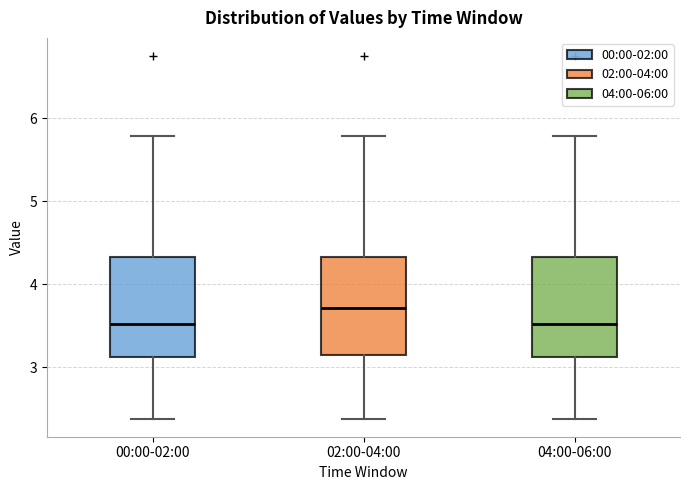

Reading left to right, read every box against the y-axis: the position of its median line, the range the box covers, and the ends of its whiskers. The values are not printed on the chart, so give them approximately, as read against the axis.

00:00-02:00: median 3.5, box 3.1 to 4.3, whiskers 2.4 to 5.8
02:00-04:00: median 3.7, box 3.1 to 4.3, whiskers 2.4 to 5.8
04:00-06:00: median 3.5, box 3.1 to 4.3, whiskers 2.4 to 5.8